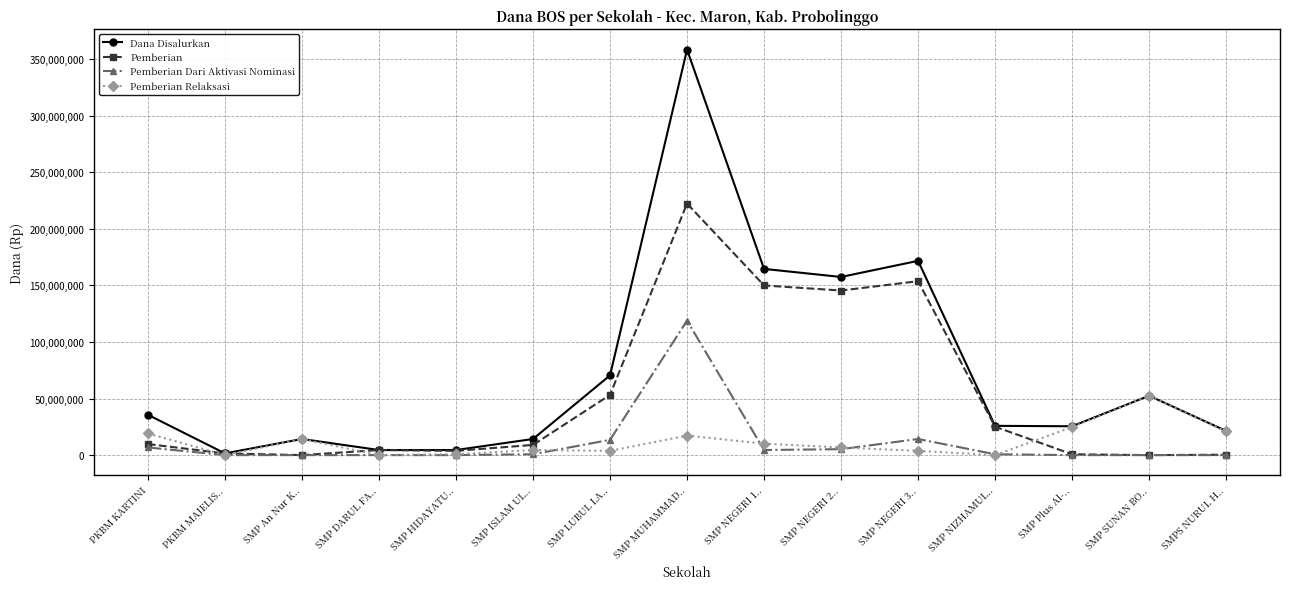

The value of Pemberian at SMP NIZHAMUL.. is 25125000. True or false?

True